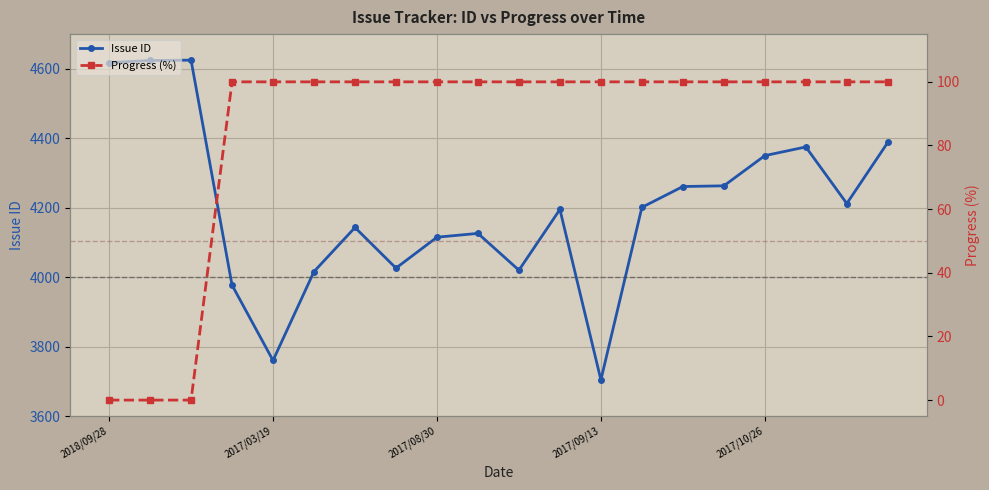

Which category has the lowest value in the Issue ID series?

2017/09/13